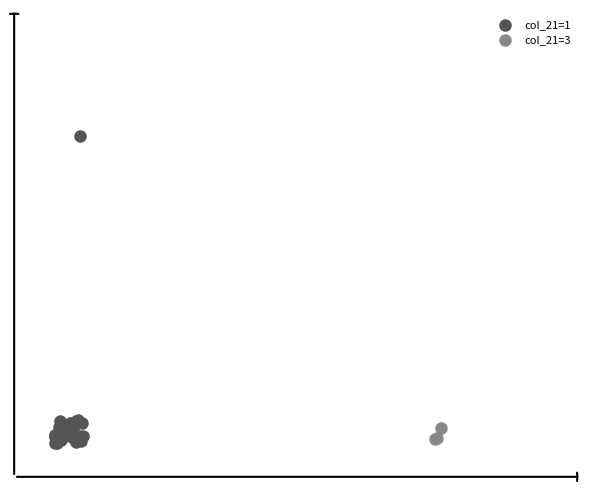

Which series has the largest Y range (max minus min)?

col_21=1